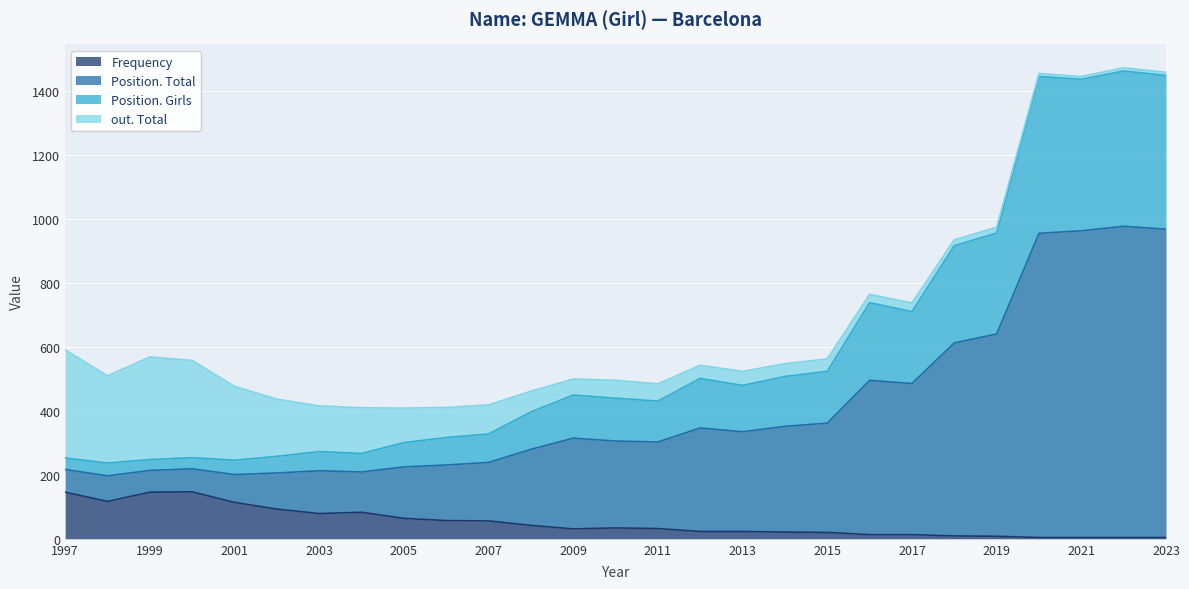

Rank the series by their maximum value, from lowest to highest.

Frequency, out. Total, Position. Girls, Position. Total